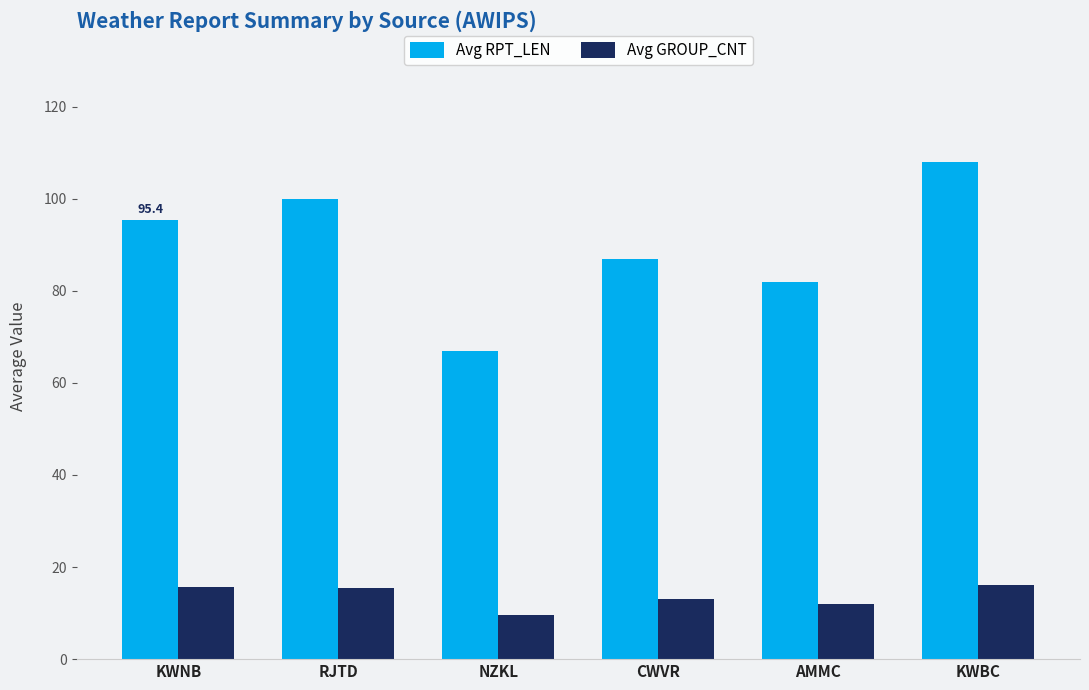

What is the minimum value for Avg RPT_LEN?

67.0